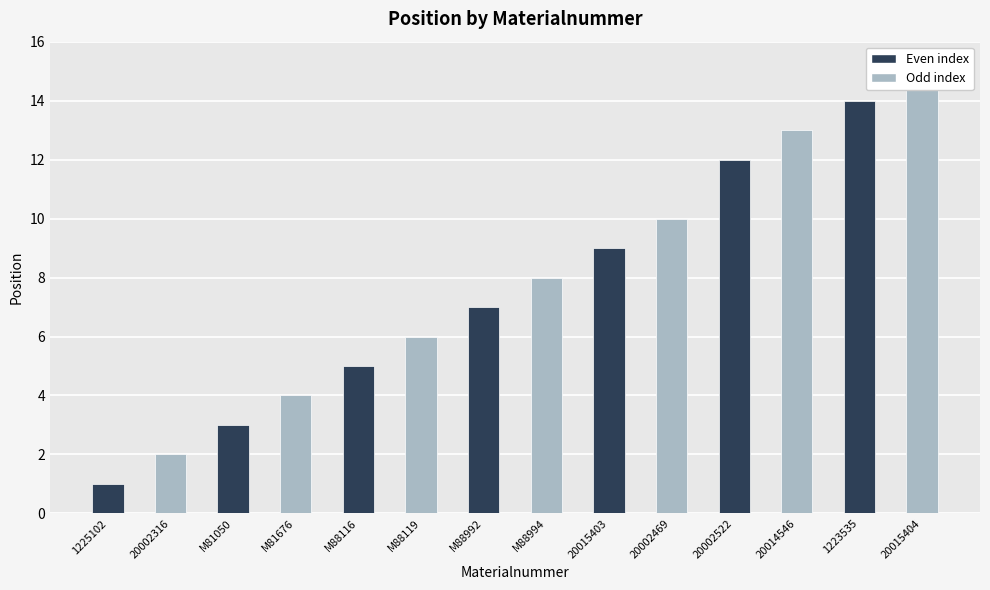

Where is the data nearest to the value 8?

M88994